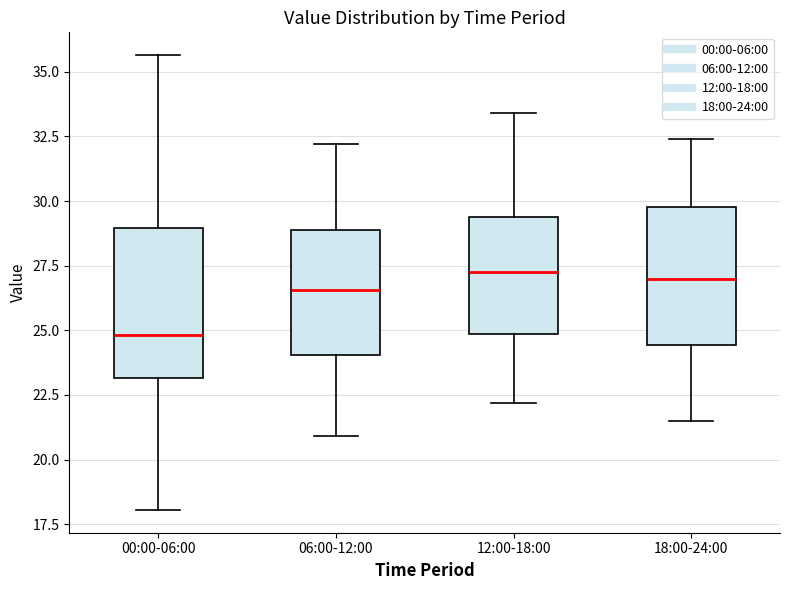

Where does the median line of the box for 12:00-18:00 sit on the y-axis? The values are not printed on the chart, so give them approximately, as read against the axis.

27.5